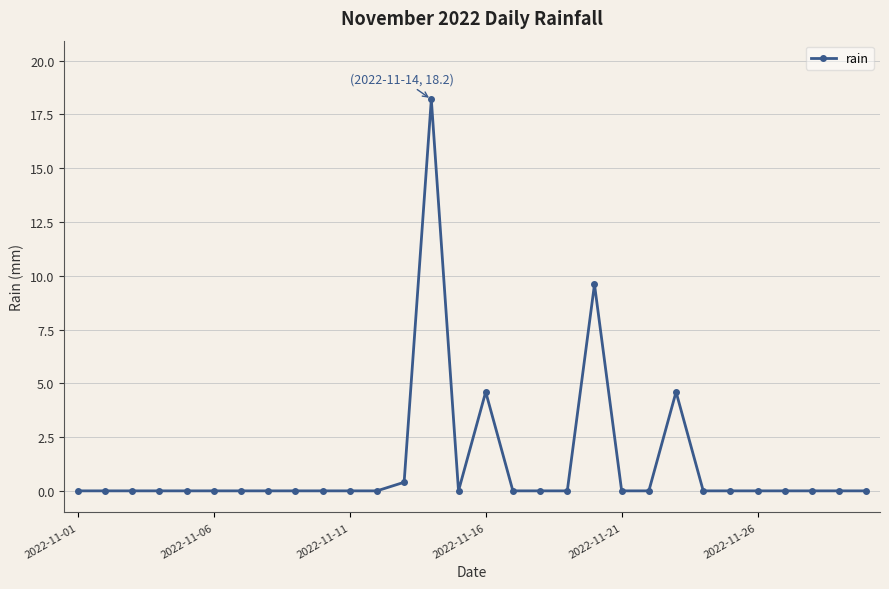

How many lines are shown in the chart?

1